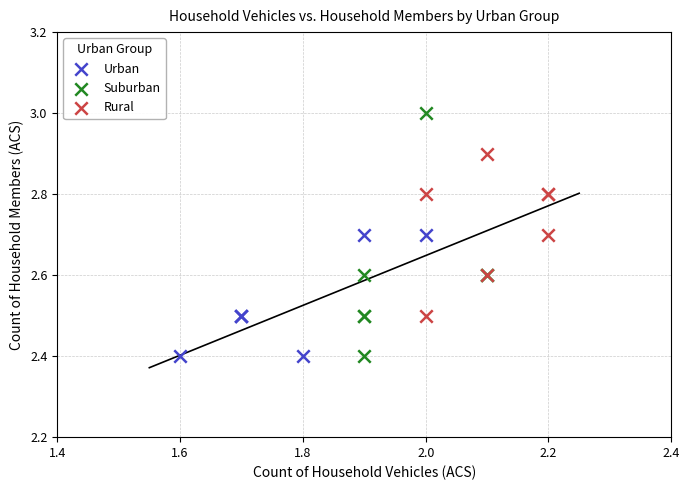

Which series has the widest spread of Y values?

Suburban